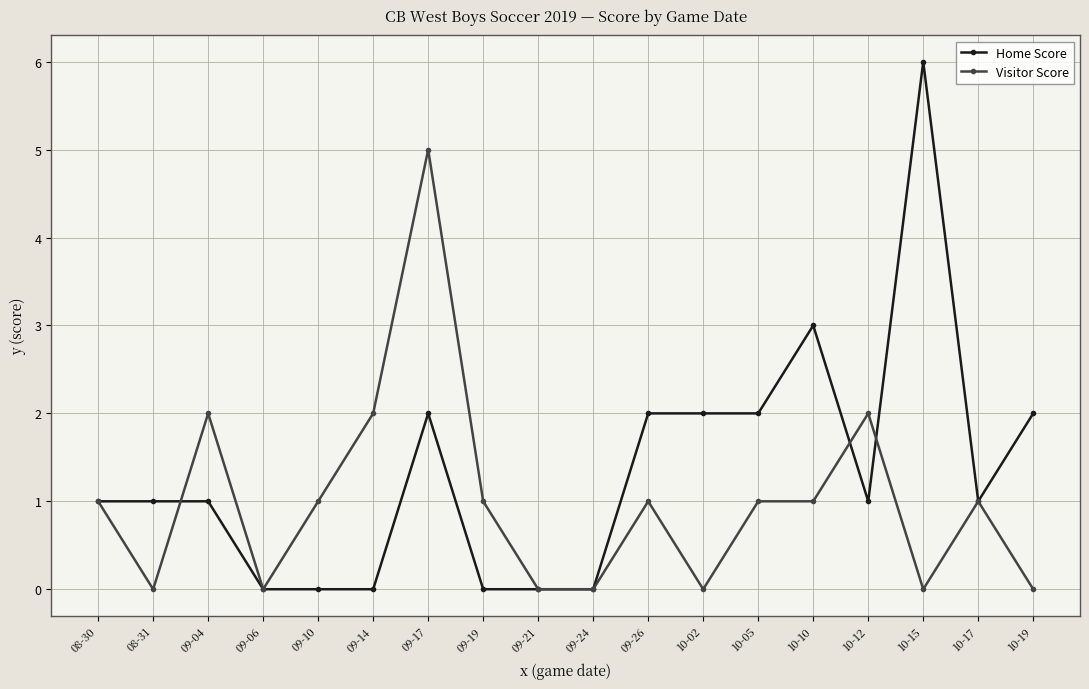

Is the value of Home Score at 08-30 greater than the value of Visitor Score at 09-17?

No